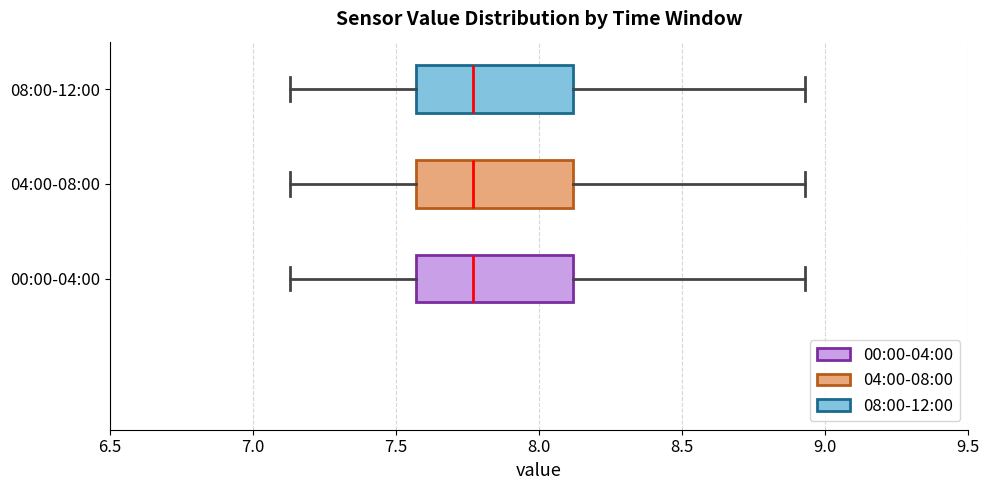

Reading bottom to top, read every box against the x-axis: the position of its median line, the range the box covers, and the ends of its whiskers. The values are not printed on the chart, so give them approximately, as read against the axis.

00:00-04:00: median 7.75, box 7.55 to 8.10, whiskers 7.15 to 8.95
04:00-08:00: median 7.75, box 7.55 to 8.10, whiskers 7.15 to 8.95
08:00-12:00: median 7.75, box 7.55 to 8.10, whiskers 7.15 to 8.95